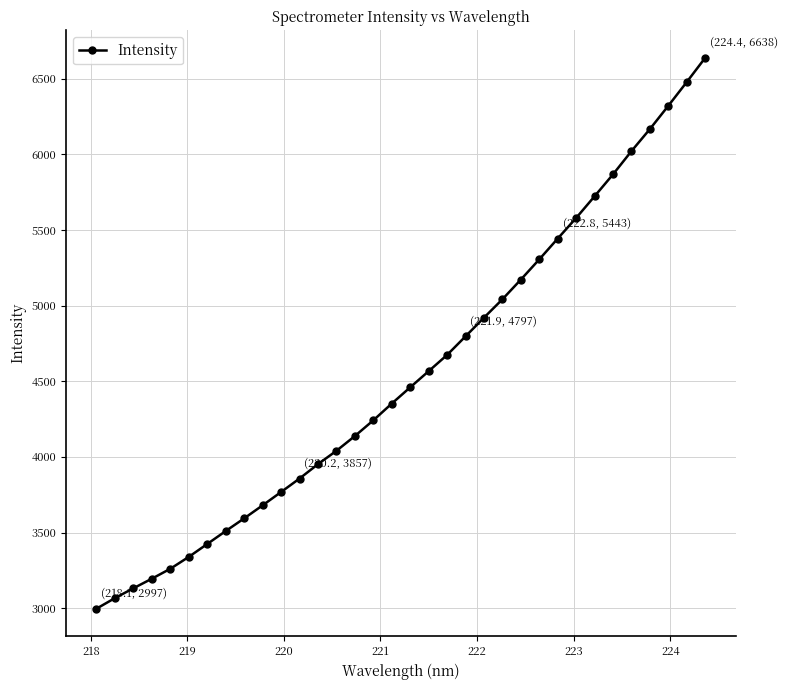

What is the sum of all values?

154723.5